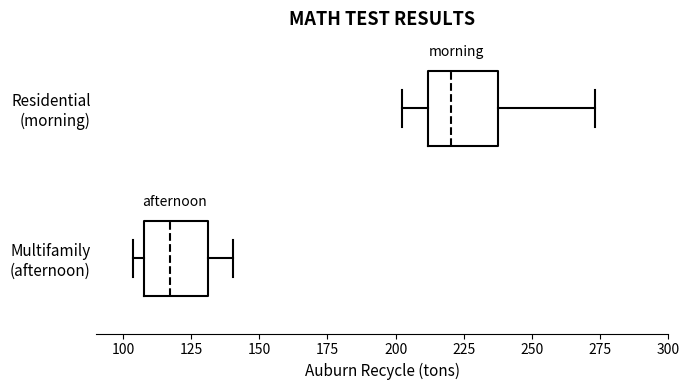

Reading bottom to top, transcribe this box plot: for each box, give where its median line is, the range the box spans, and where its two whiskers end, as read against the x-axis. The values are not printed on the chart, so give them approximately, as read against the axis.

Multifamily (afternoon): median 115, box 110 to 130, whiskers 105 to 140
Residential (morning): median 220, box 210 to 240, whiskers 205 to 275